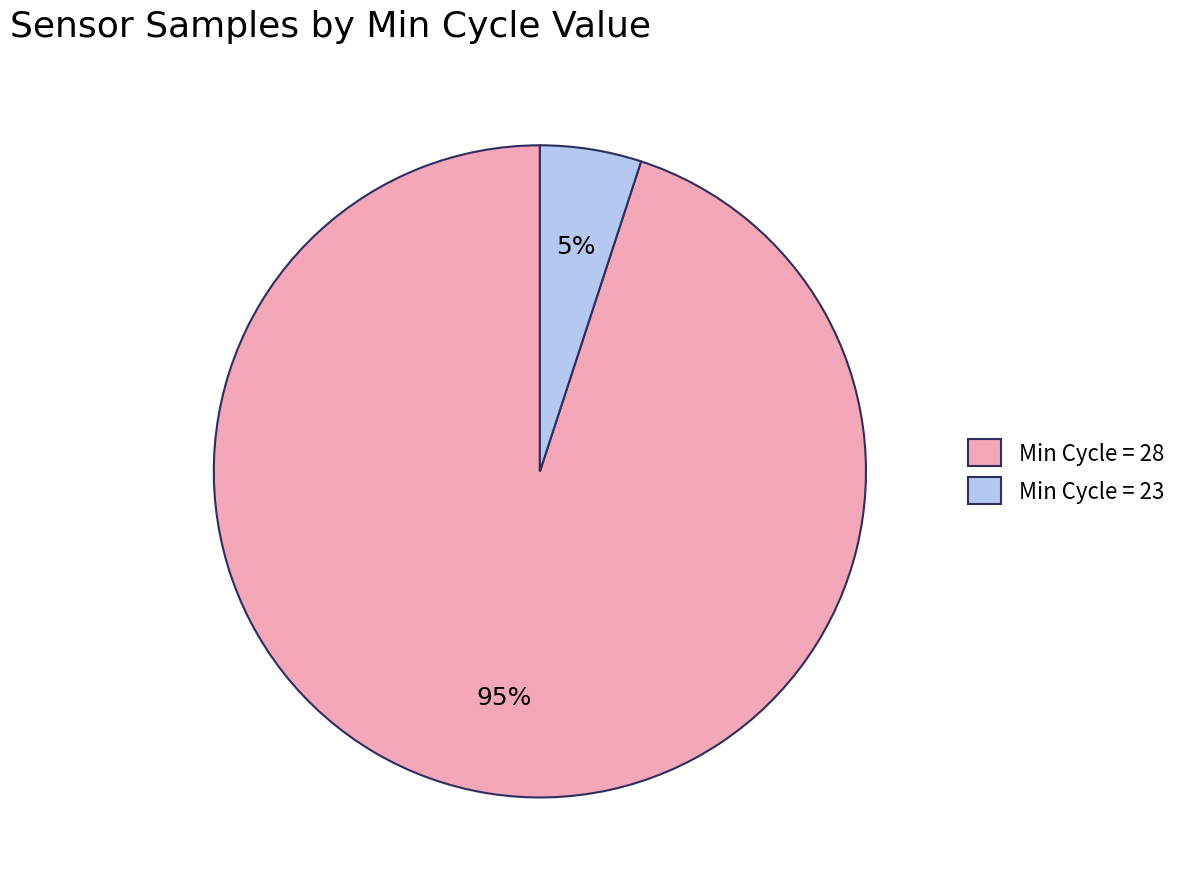

Does any single category account for the majority?

Yes